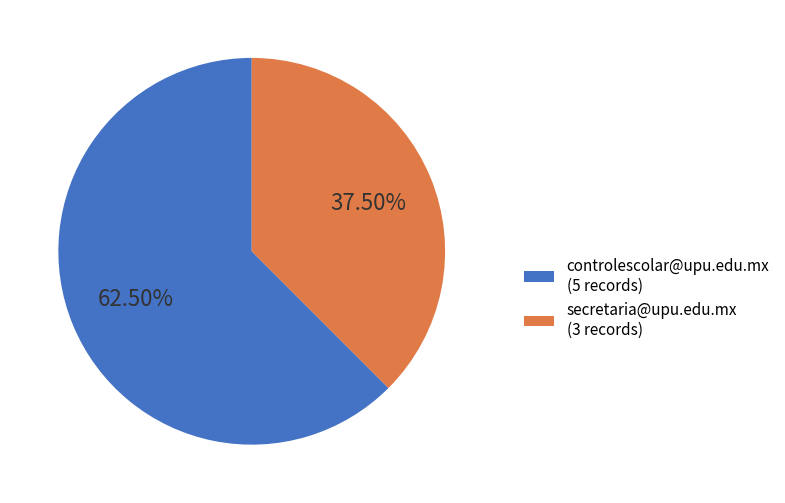

How much of the chart is everything except secretaria@upu.edu.mx?

62.5%